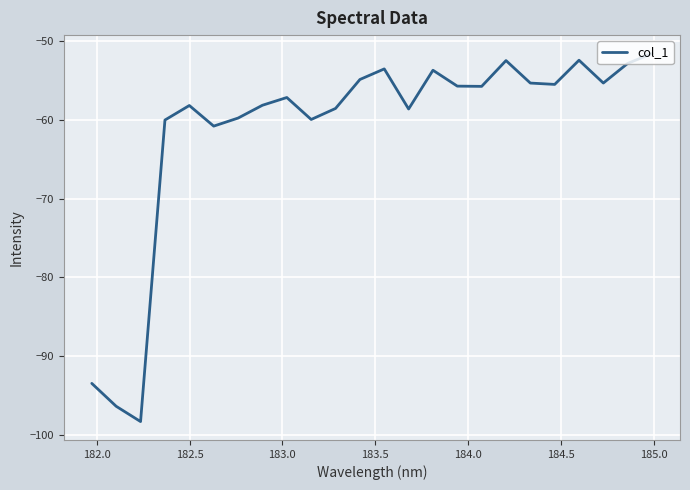

What is the smallest value displayed?

-98.4